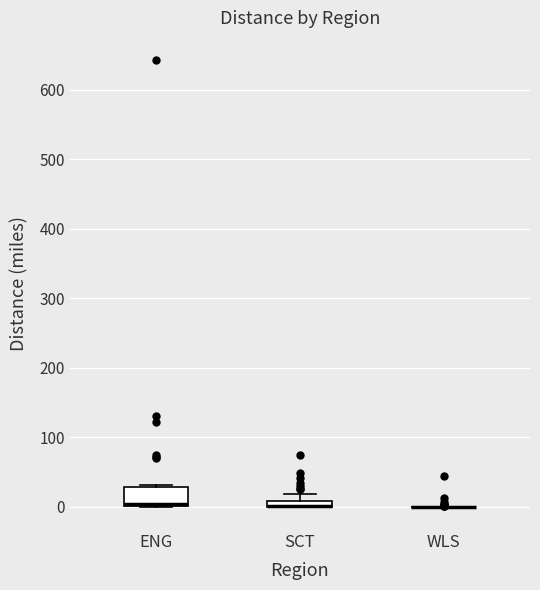

Comparing the boxes themselves (not the whiskers), which one is the tallest?

ENG